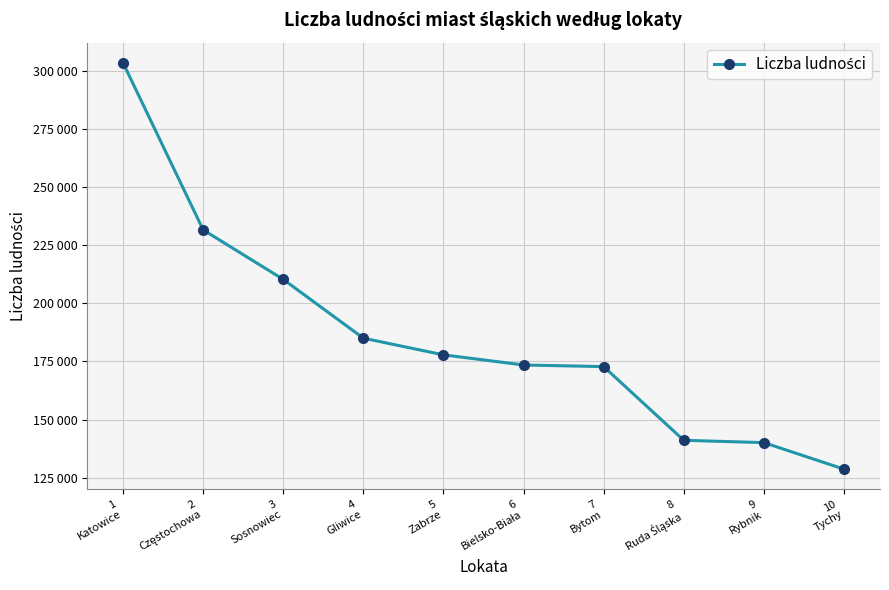

What is the sum of all values?

1864004